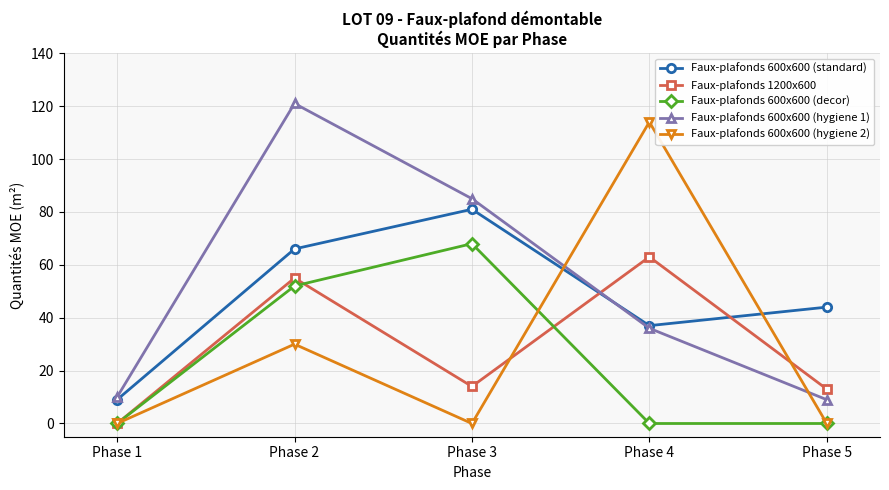

What is the difference between the Faux-plafonds 600x600 (standard) values at Phase 5 and Phase 2?

22